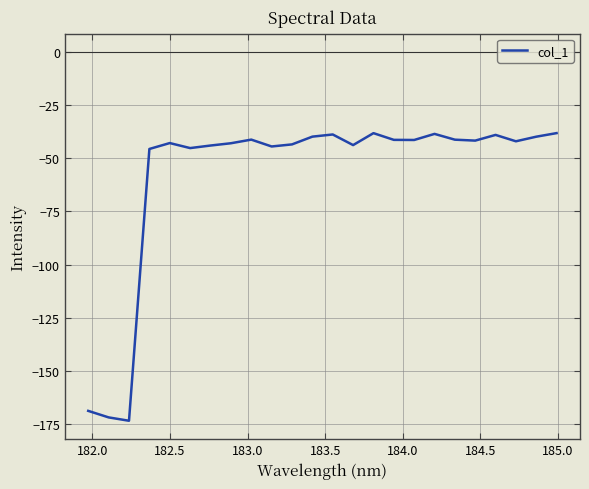

How many distinct data groups are displayed?

1